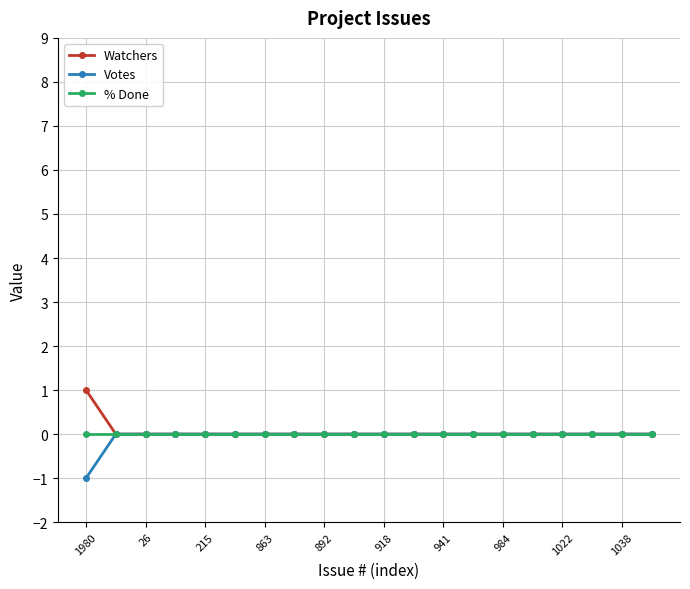

How many lines are shown in the chart?

3